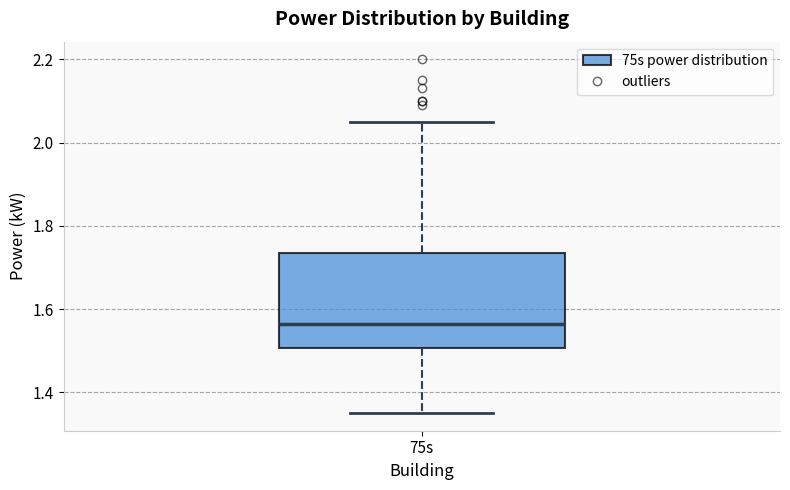

Transcribe this box plot: give where the median line is, the range the box spans, and where the two whiskers end, as read against the y-axis. The values are not printed on the chart, so give them approximately, as read against the axis.

median 1.56, box 1.50 to 1.74, whiskers 1.36 to 2.06